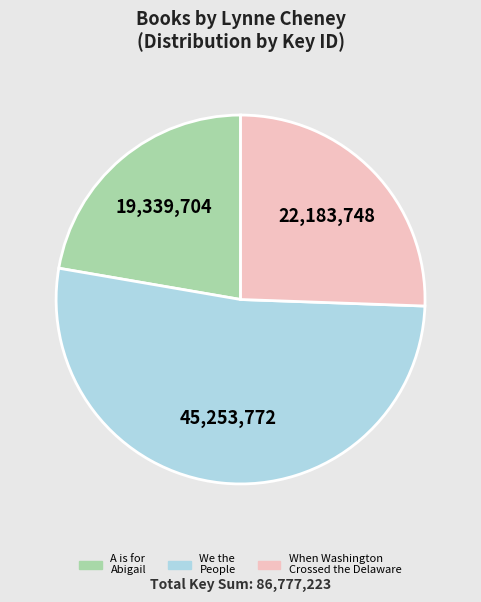

What is the smallest slice in the pie chart?

A is for Abigail